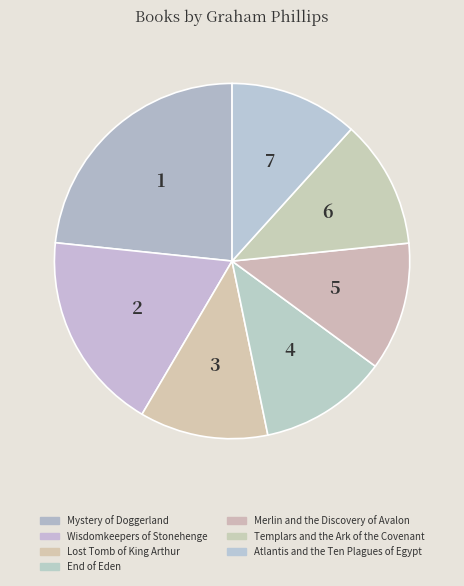

What portion of the pie excludes Templars and the Ark of the Covenant?

88.3%